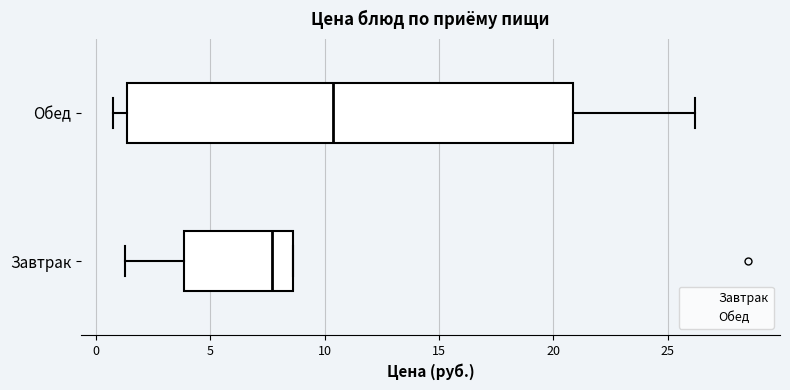

Reading bottom to top, transcribe this box plot: for each box, give where its median line is, the range the box spans, and where its two whiskers end, as read against the x-axis. The values are not printed on the chart, so give them approximately, as read against the axis.

Завтрак: median 7.5, box 4.0 to 8.5, whiskers 1.5 to 8.5
Обед: median 10.5, box 1.5 to 21.0, whiskers 1.0 to 26.0